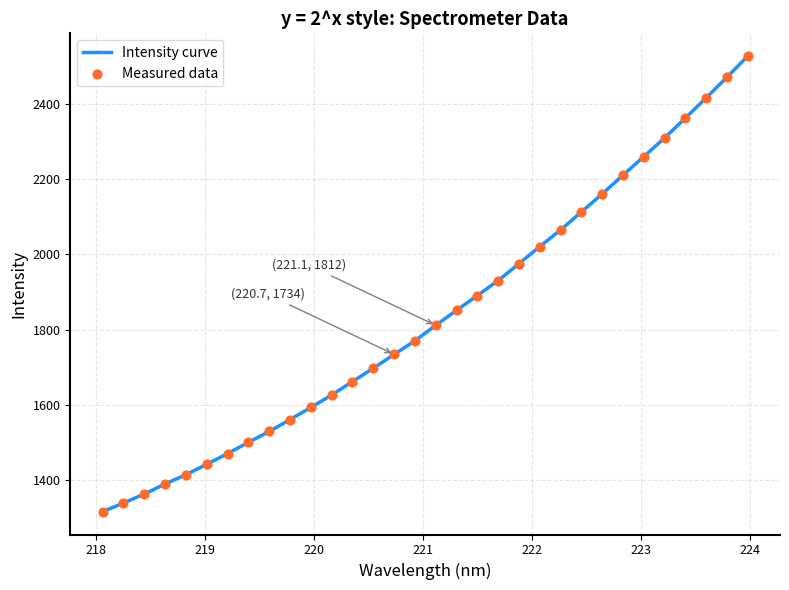

What is the difference between the maximum and minimum values?

1212.2